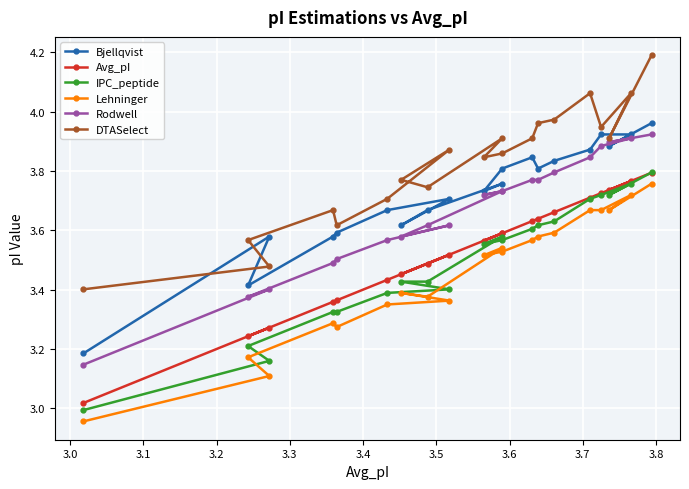

Between 3.5 and 3.7, which series saw the biggest shift?

DTASelect